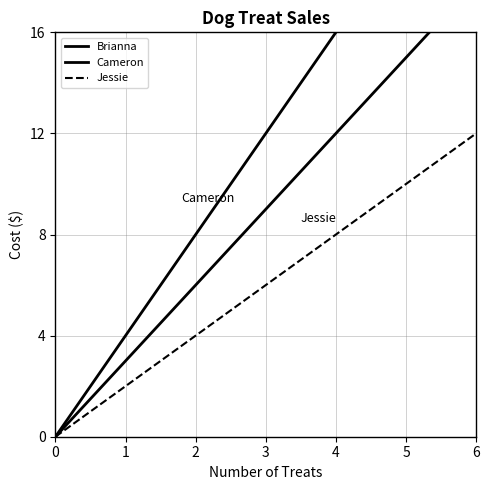

What is the sum of the Jessie values at 2 and 1?

6